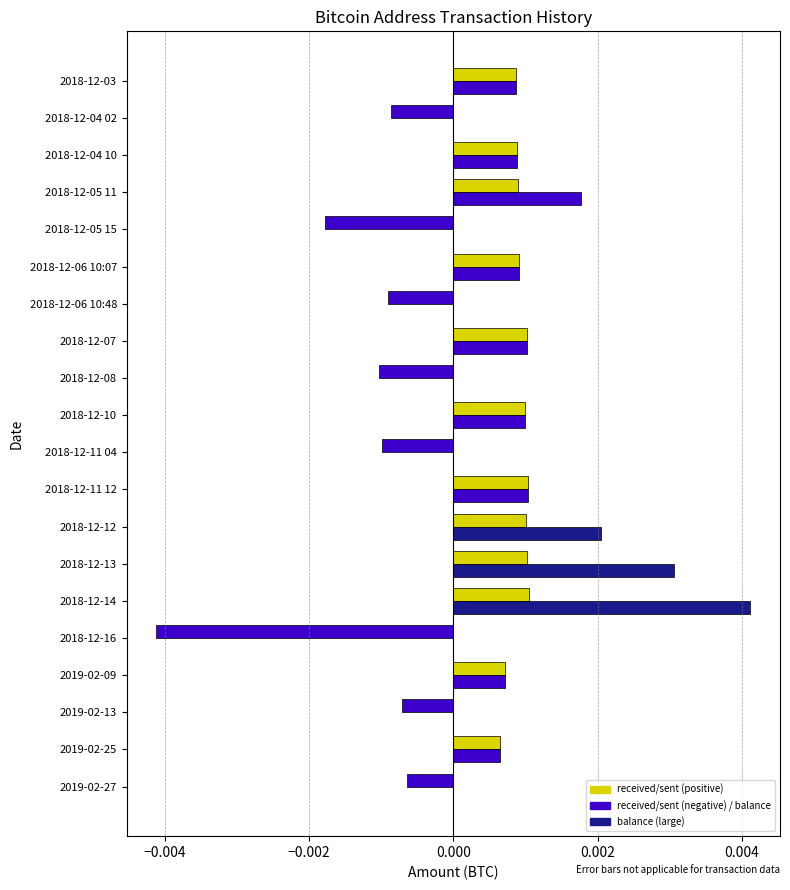

How many distinct data groups are displayed?

2